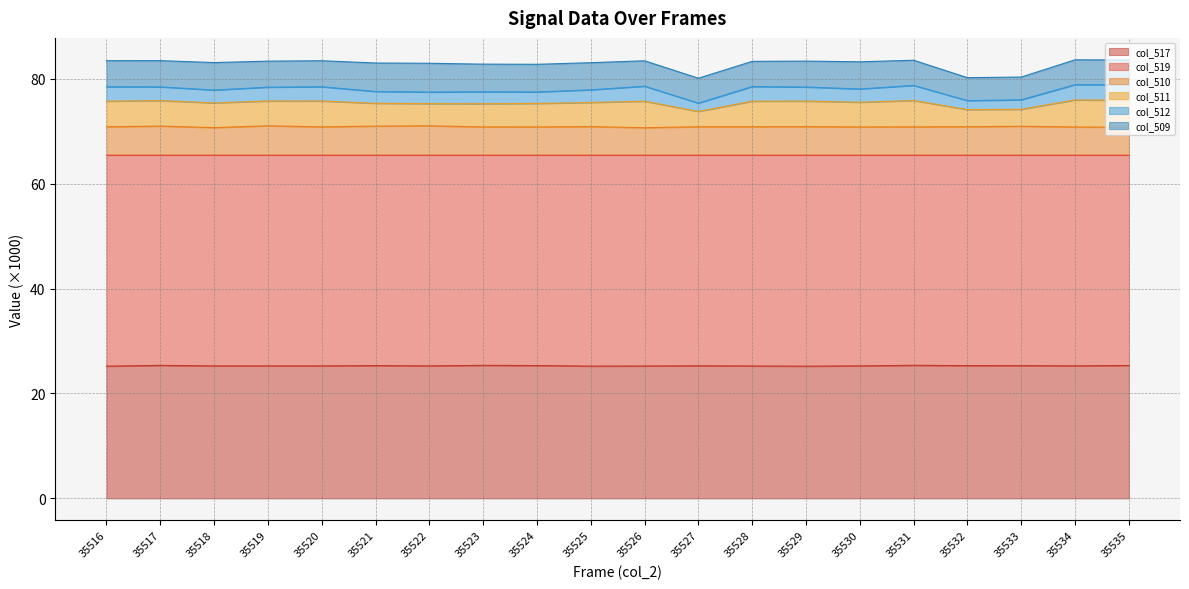

The value of col_511 at 35531 is 105.3. True or false?

False